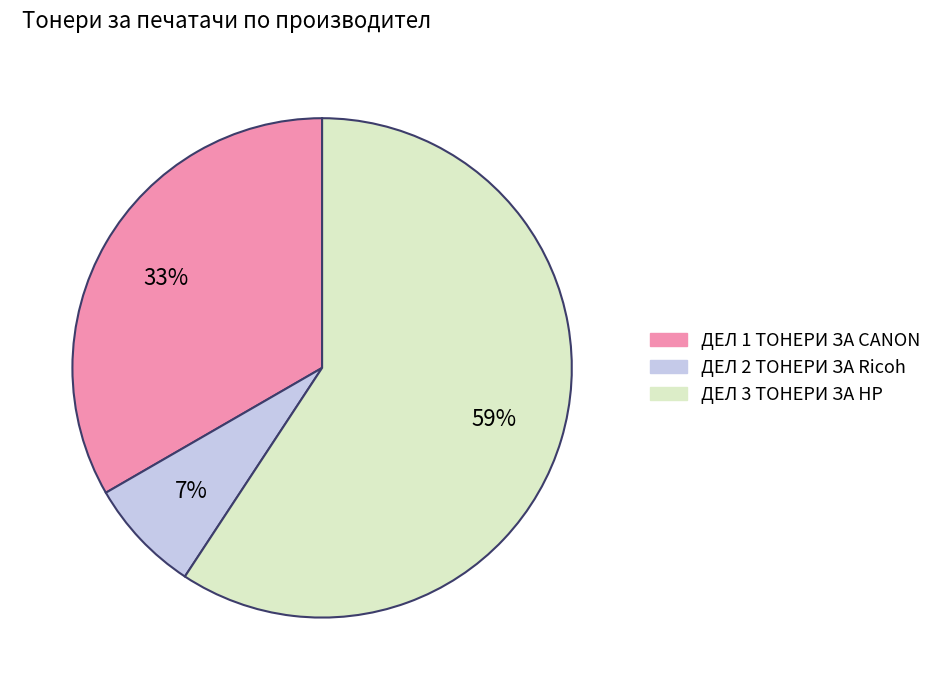

Count the number of slices in the pie.

3